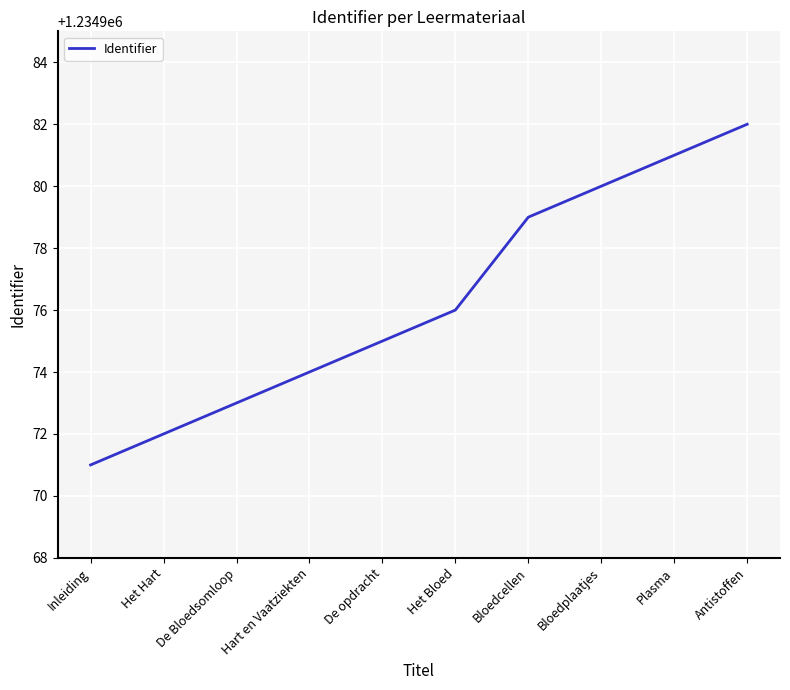

What position from the left is Het Hart?

2